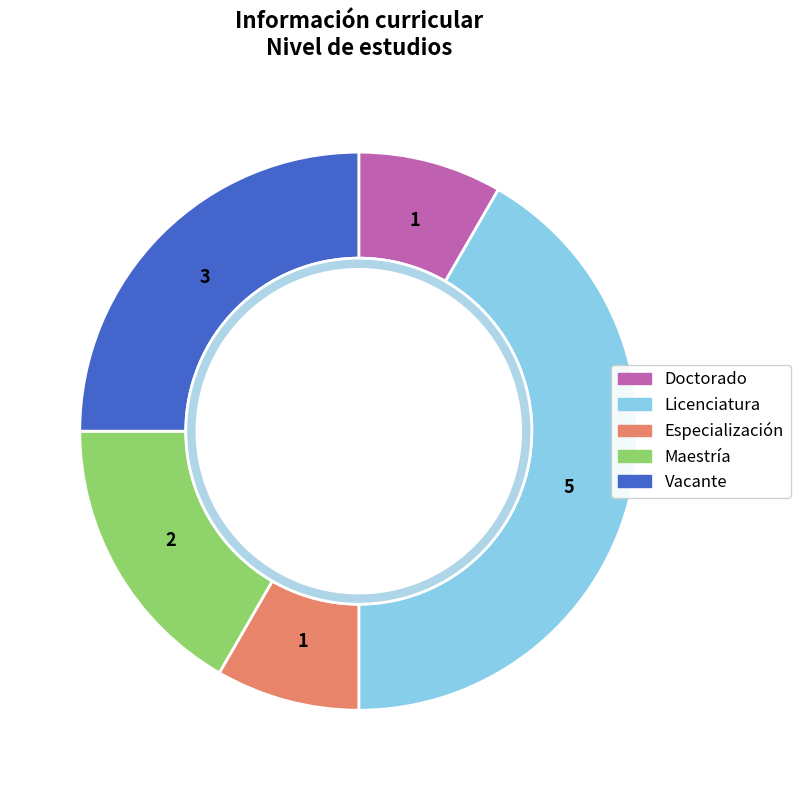

What is the total percentage of Doctorado and Maestría?

25.0%